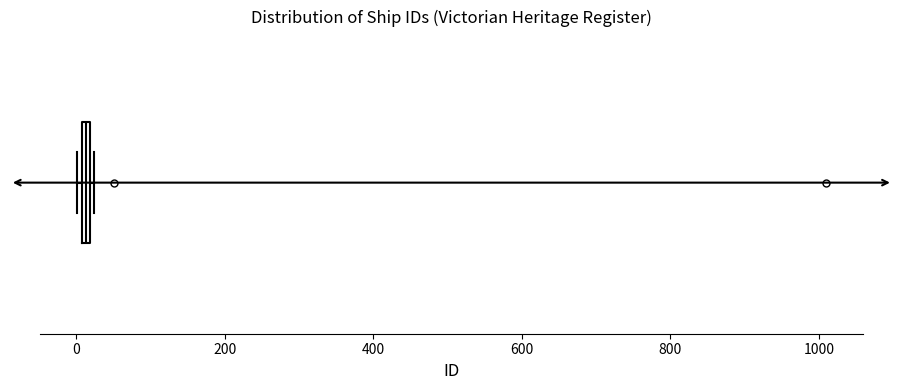

Where is the right edge of the box on the x-axis? The values are not printed on the chart, so give them approximately, as read against the axis.

20